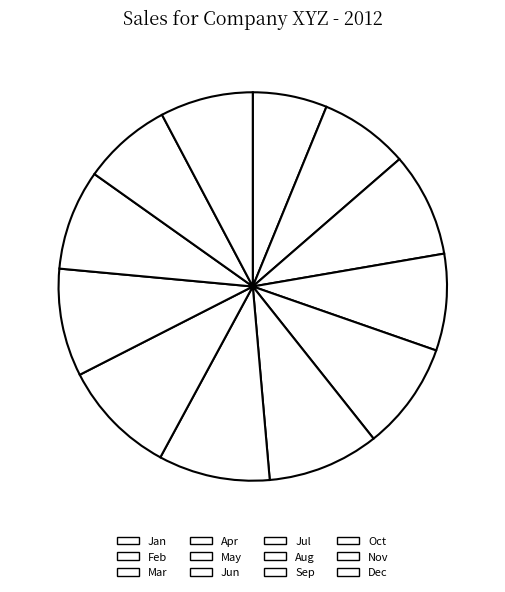

What portion of the pie excludes Dec?

92.3%